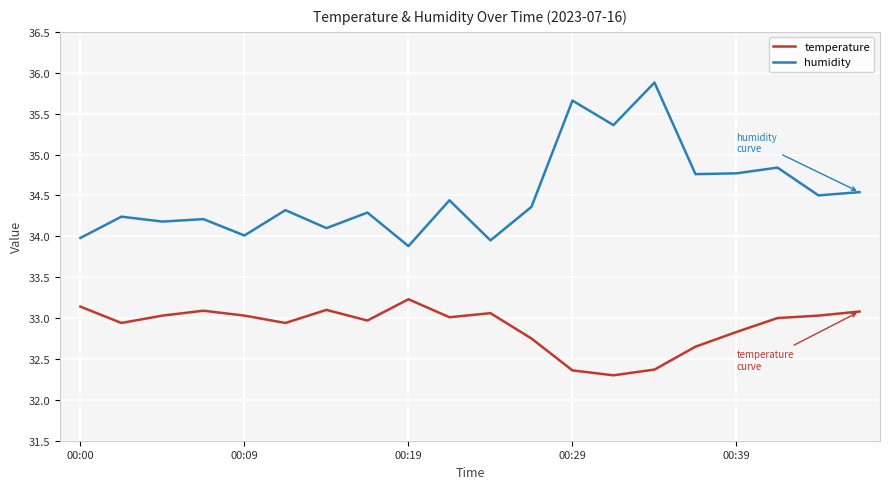

What is the maximum value for humidity?

35.9